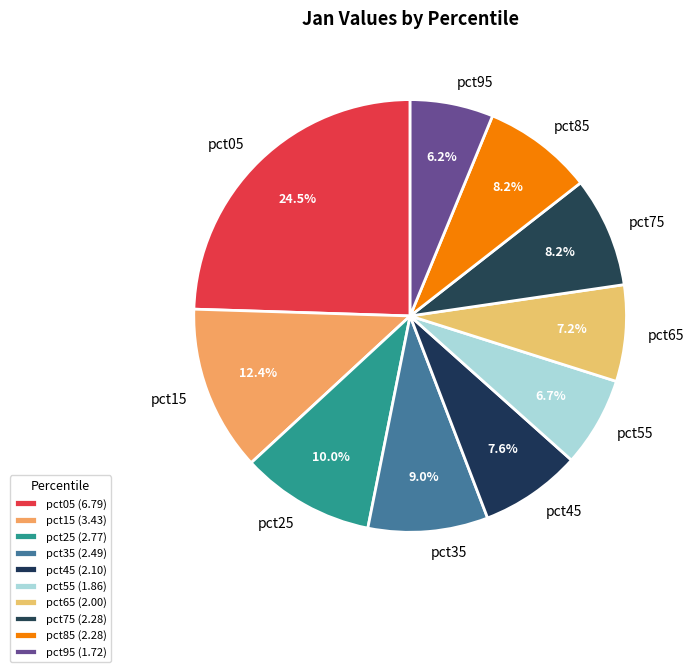

Does pct05 represent more than half of the total?

No